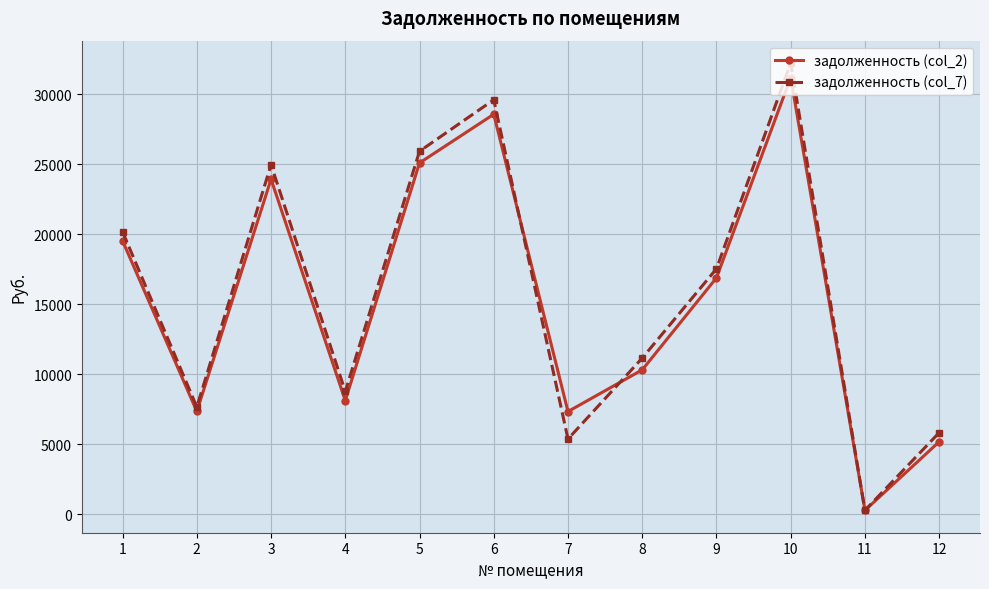

The value of задолженность (col_7) at 6 is 29593.1. True or false?

True